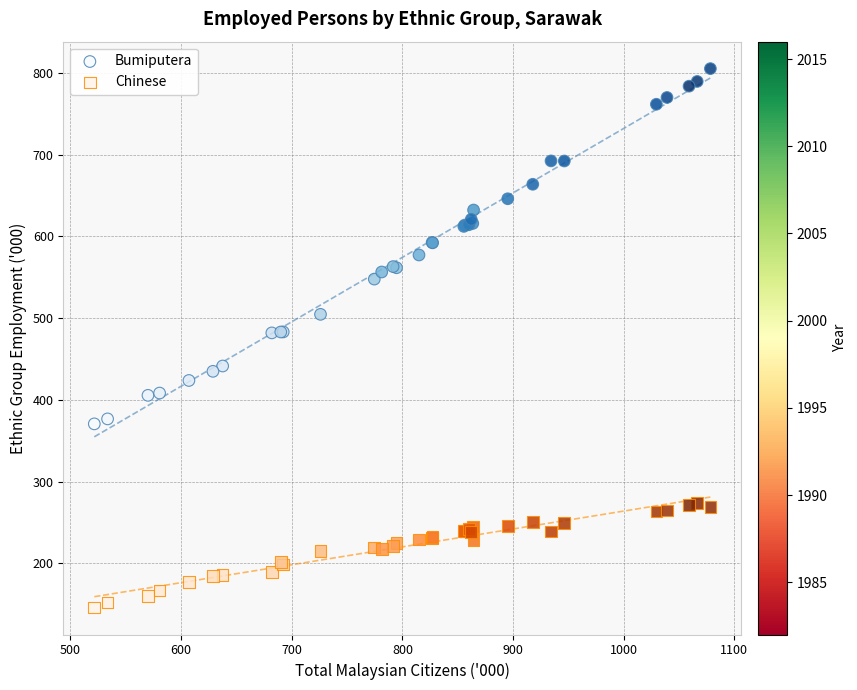

What is the X range (max minus min) for the scatter plot?

556.7